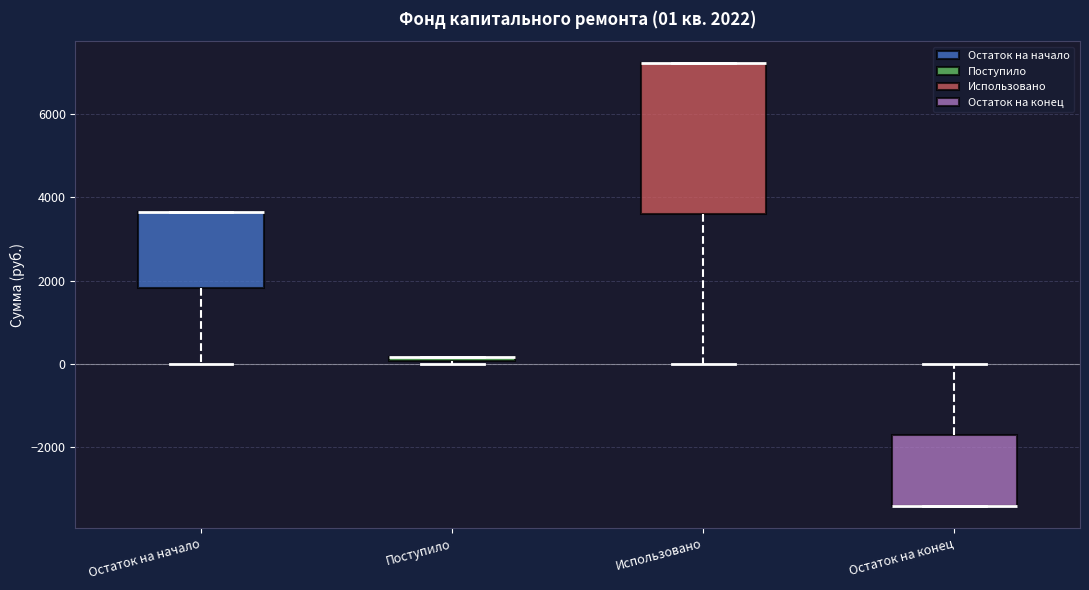

Comparing the boxes themselves (not the whiskers), which one is the tallest?

Использовано